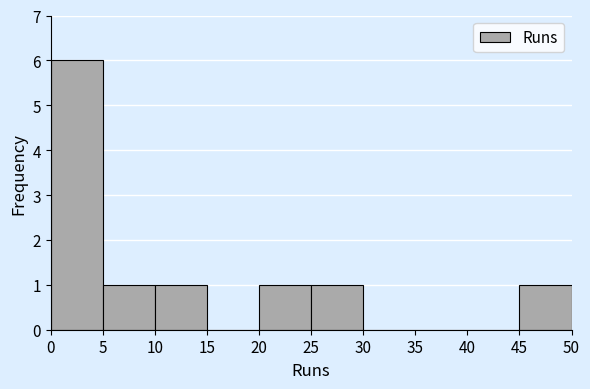

Reading left to right, transcribe this chart: for each bar, give the range it covers on the x-axis and its height. The values are not printed on the chart, so give them approximately, as read against the axis.

0 to 5: 6
5 to 10: 1
10 to 15: 1
15 to 20: 0
20 to 25: 1
25 to 30: 1
30 to 35: 0
35 to 40: 0
40 to 45: 0
45 to 50: 1